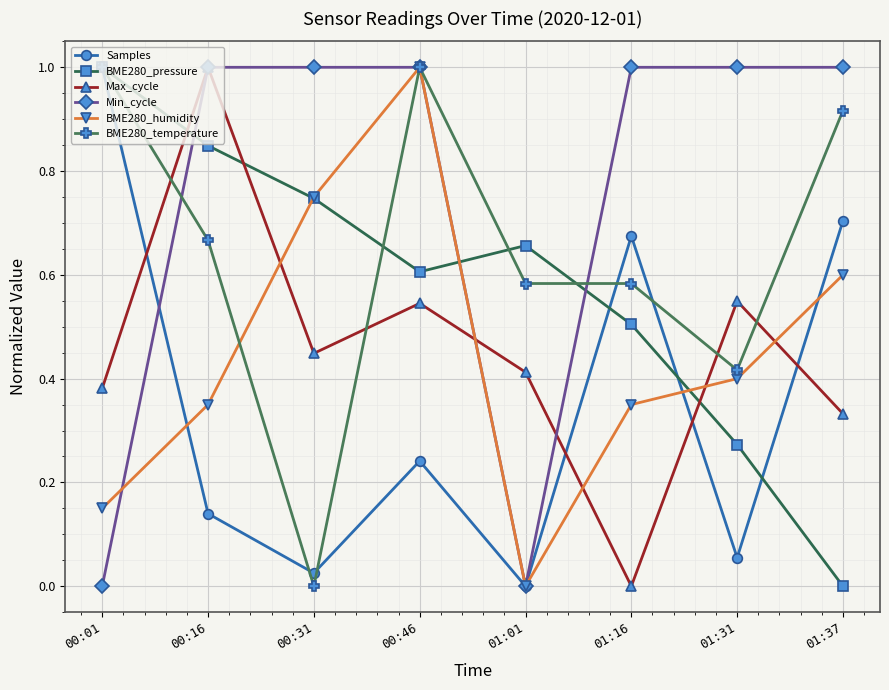

Which series has the largest total across all categories?

Min_cycle